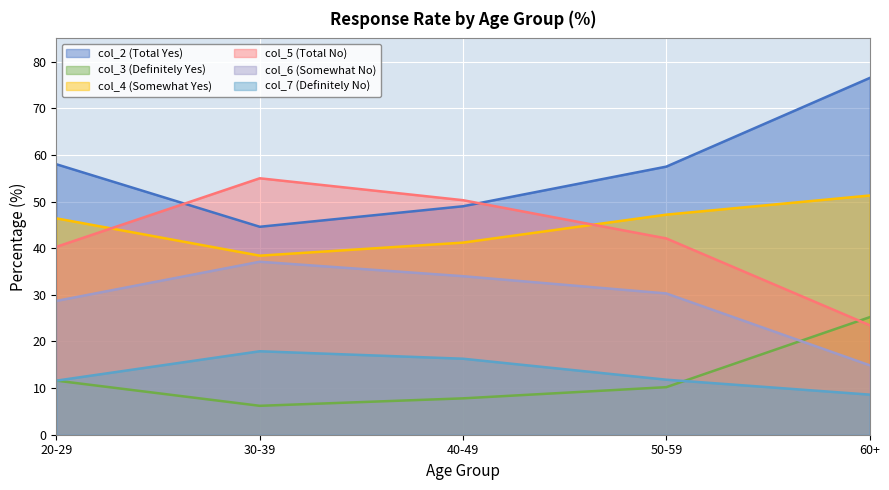

How many data points does each series have?

5